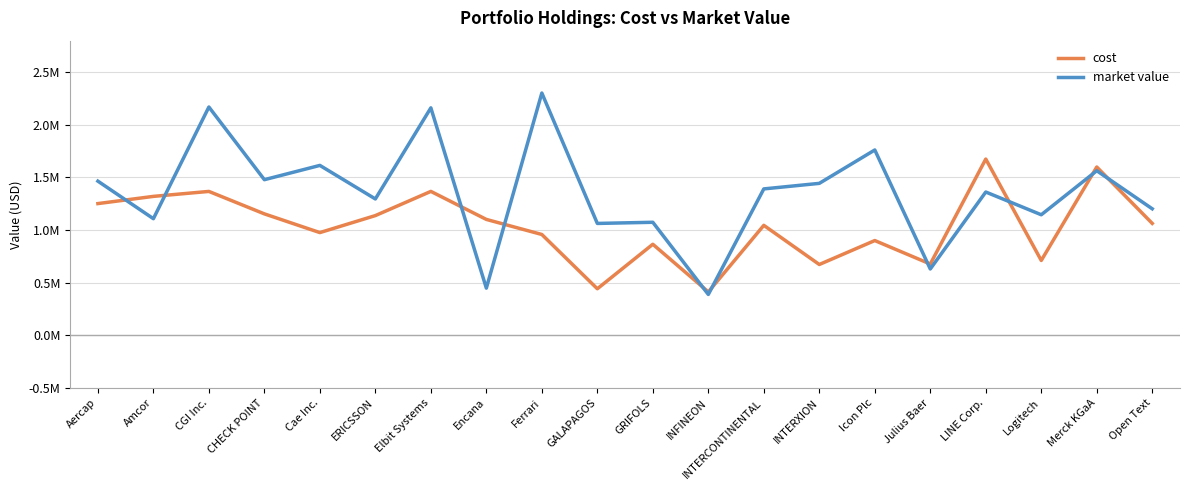

Where is market value nearest to the value 1345622?

LINE Corp.